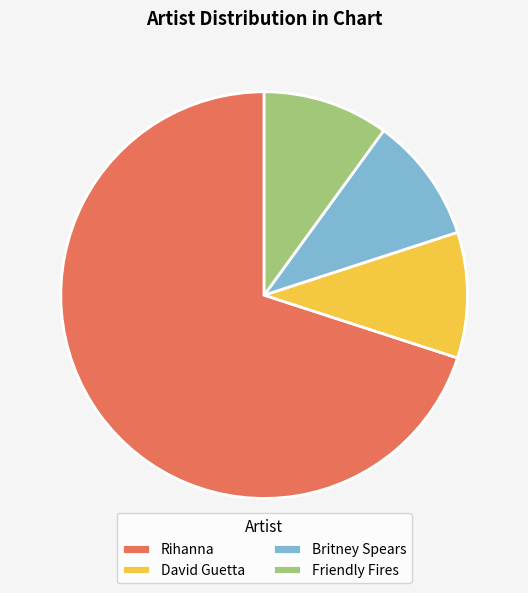

Approximately how many times larger is the value at Britney Spears compared to Friendly Fires?

1.0